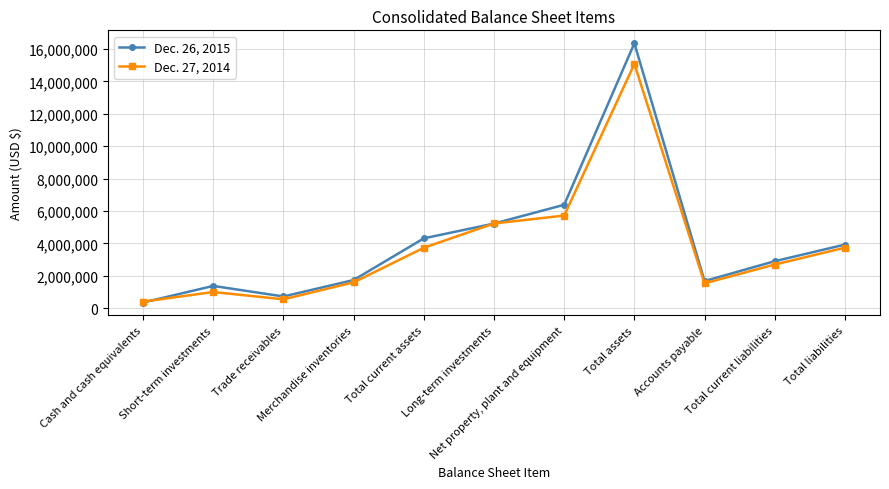

Where is the first local minimum for Dec. 27, 2014?

Trade receivables